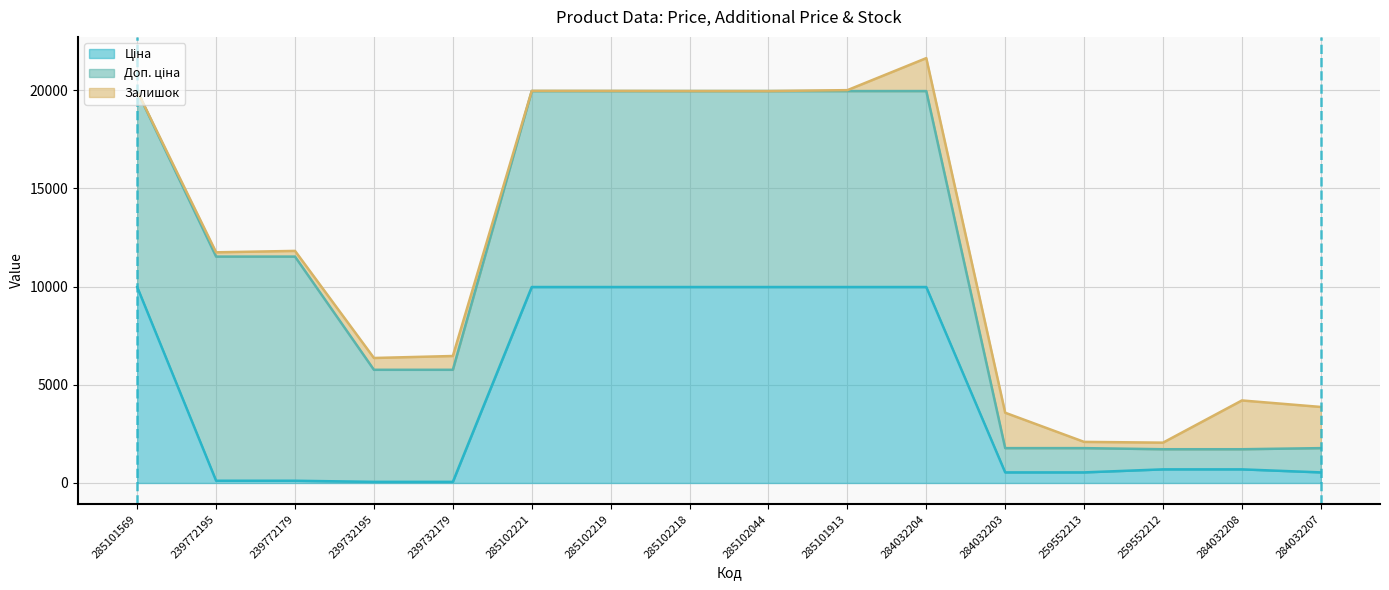

Reading left to right, transcribe all the data shown in this chart.

Ціна: 285101569=9975.0	239772195=114.1	239772179=114.1	239732195=57.0	239732179=57.0	285102221=9975.0	285102219=9975.0	285102218=9975.0	285102044=9975.0	285101913=9975.0	284032204=9975.0	284032203=539.0	259552213=539.0	259552212=693.7	284032208=693.7	284032207=539.0
Доп. ціна: 285101569=9975.0	239772195=11410.0	239772179=11410.0	239732195=5705.0	239732179=5705.0	285102221=9975.0	285102219=9975.0	285102218=9975.0	285102044=9975.0	285101913=9975.0	284032204=9975.0	284032203=1235.4	259552213=1235.4	259552212=1024.6	284032208=1024.6	284032207=1235.4
Залишок: 285101569=7.0	239772195=218.0	239772179=290.0	239732195=601.0	239732179=702.0	285102221=11.0	285102219=9.0	285102218=3.0	285102044=1.0	285101913=47.0	284032204=1677.0	284032203=1802.0	259552213=318.0	259552212=335.0	284032208=2483.0	284032207=2096.0